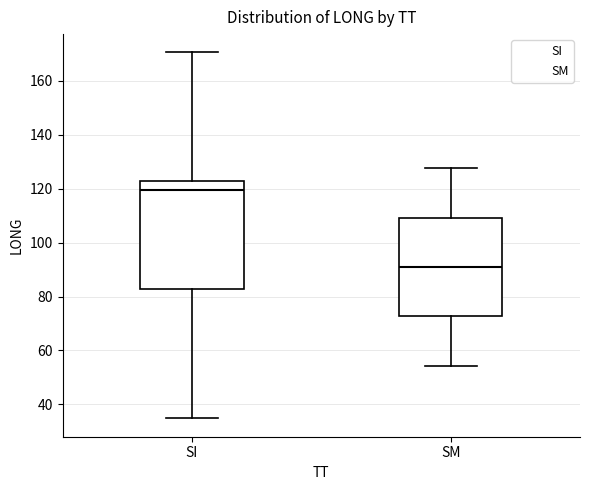

Where is the upper edge of the box for SM on the y-axis? The values are not printed on the chart, so give them approximately, as read against the axis.

110